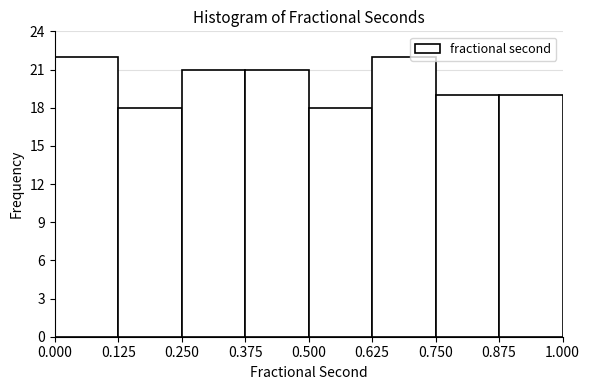

Reading left to right, list every bar in this chart as the range it spans on the x-axis followed by its height. The values are not printed on the chart, so give them approximately, as read against the axis.

0.000 to 0.125: 22
0.125 to 0.250: 18
0.250 to 0.375: 21
0.375 to 0.500: 21
0.500 to 0.625: 18
0.625 to 0.750: 22
0.750 to 0.875: 19
0.875 to 1.000: 19